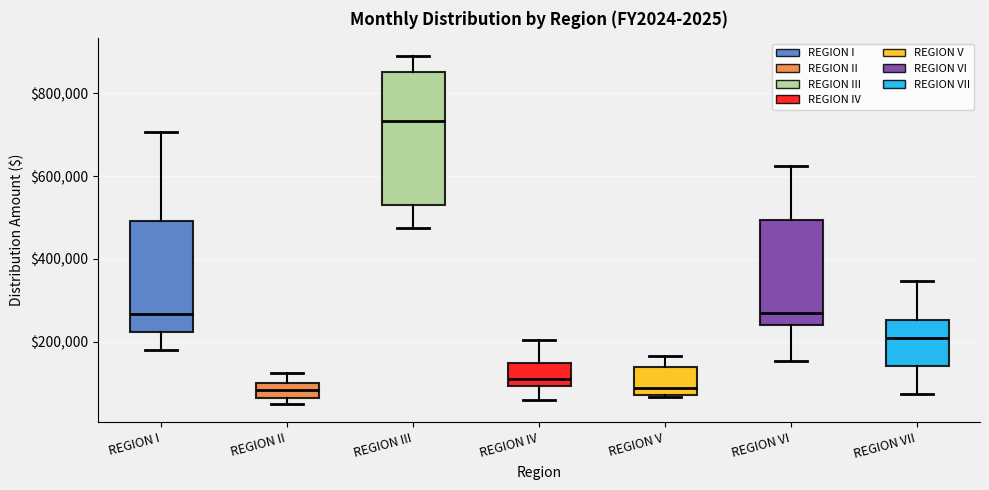

Which box is the tallest, from its lower edge to its upper edge?

REGION III